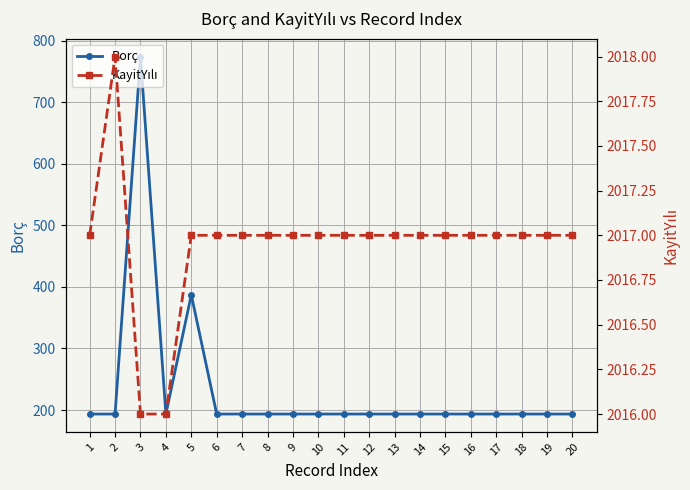

What is the sum of the KayitYılı values at 15 and 1?

4034.0